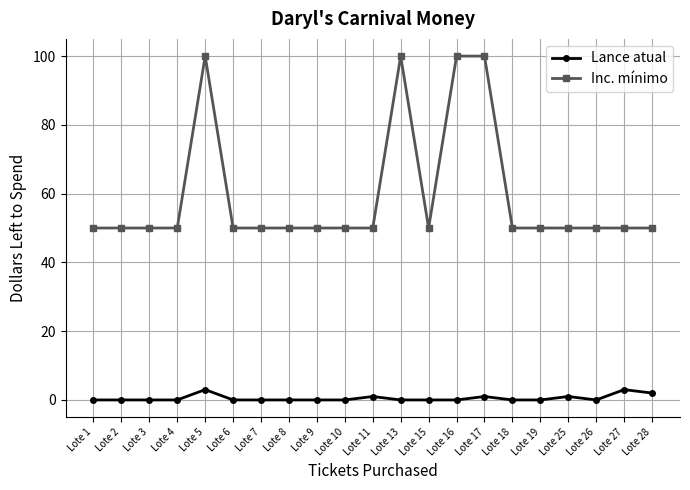

Reading left to right, extract all data points from this chart.

Lance atual: 0	0	0	0	3	0	0	0	0	0	1	0	0	0	1	0	0	1	0	3	2
Inc. mínimo: 50	50	50	50	100	50	50	50	50	50	50	100	50	100	100	50	50	50	50	50	50